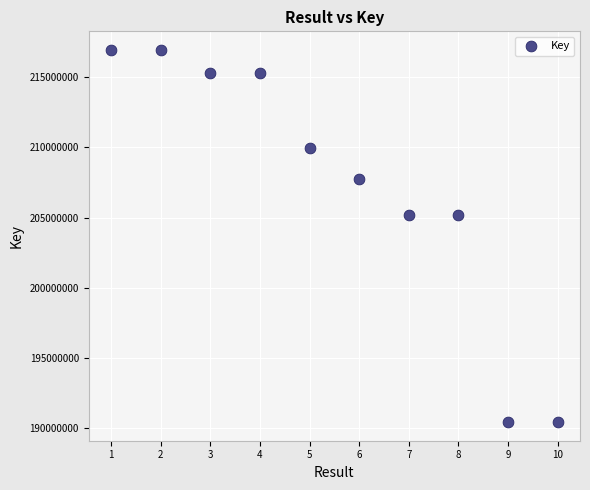

What is the range of Y values (max minus min)?

26529100